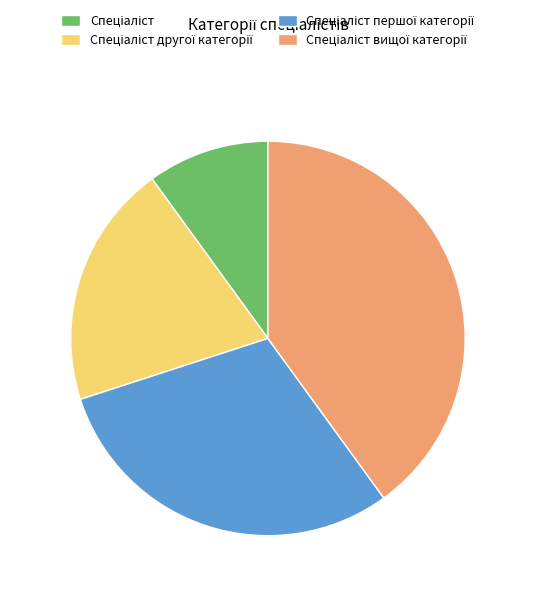

Is there a majority slice in this chart?

No